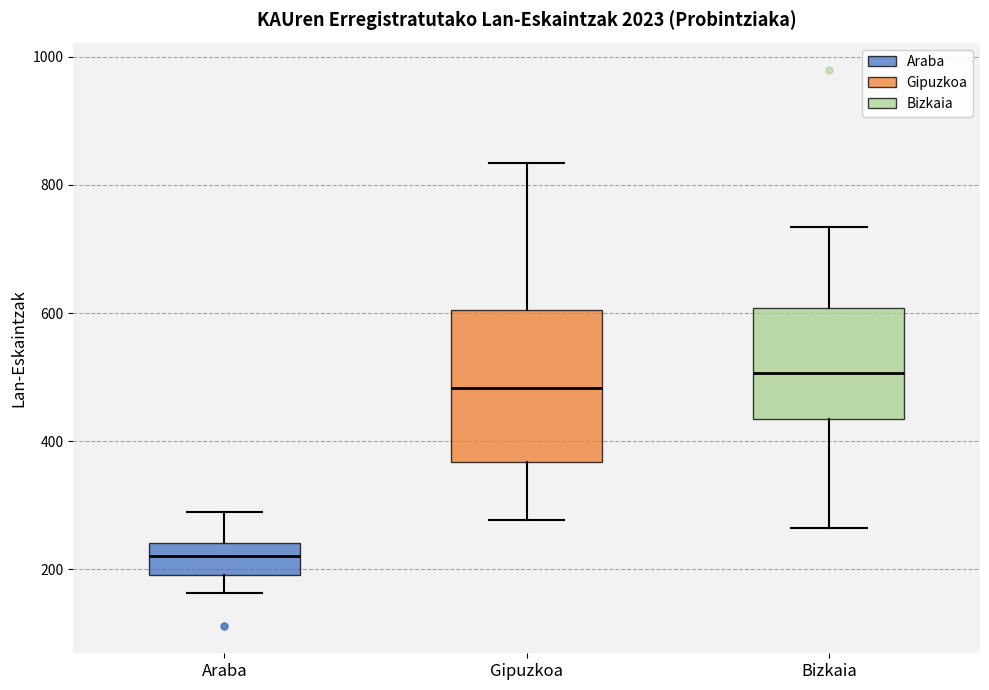

Which box has the highest median line?

Bizkaia